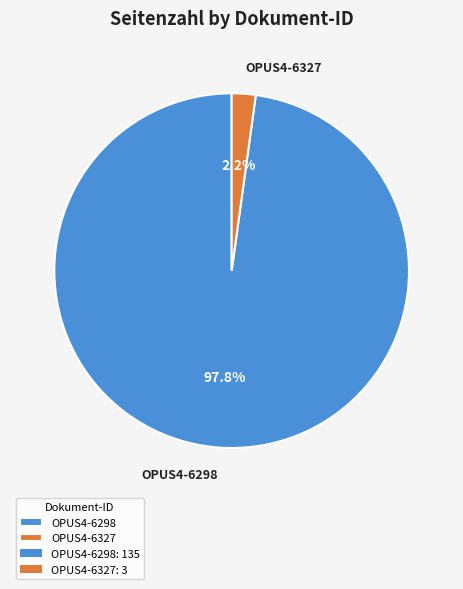

What percentage is the OPUS4-6298 slice, to the nearest percent?

98%